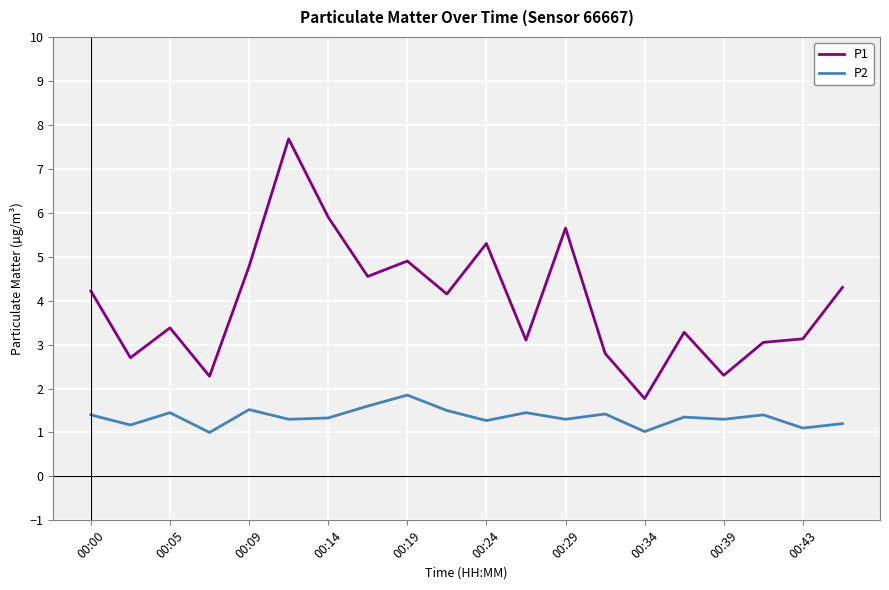

List the series in order of their peak value, lowest first.

P2, P1